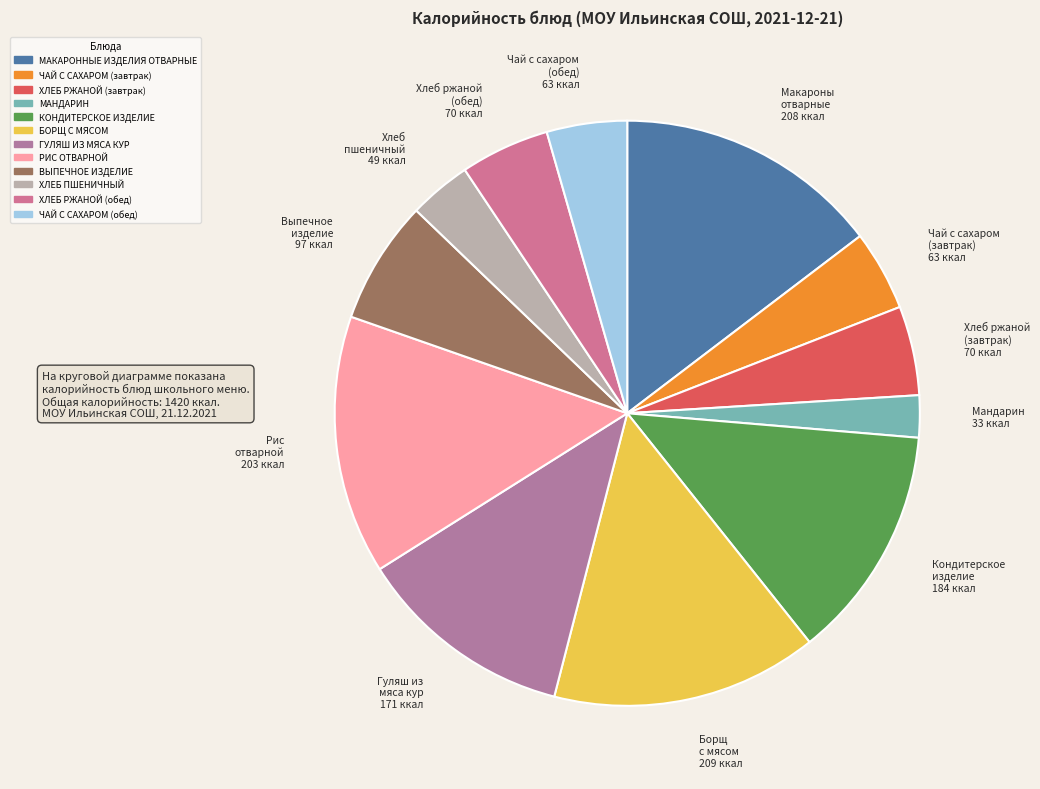

Does Хлеб ржаной (завтрак) 70 ккал represent more than half of the total?

No